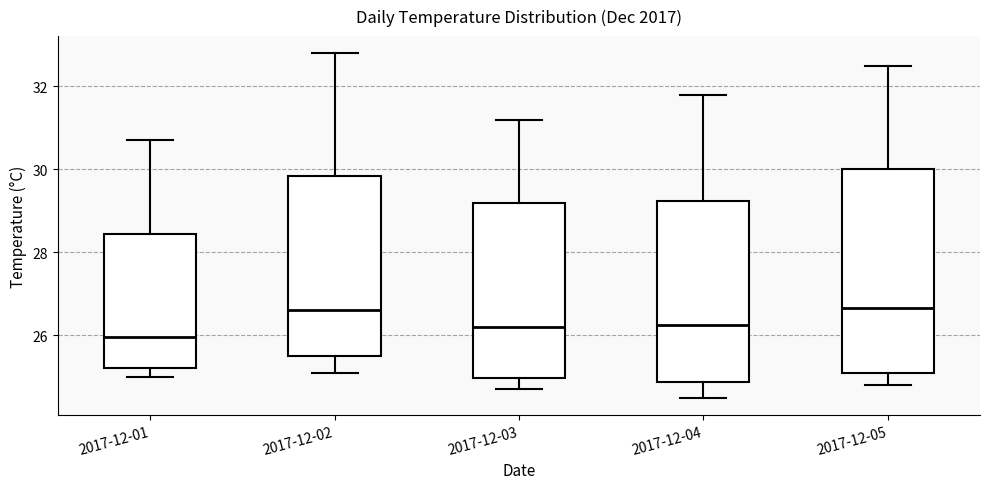

Reading left to right, transcribe this box plot: for each box, give where its median line is, the range the box spans, and where its two whiskers end, as read against the y-axis. The values are not printed on the chart, so give them approximately, as read against the axis.

2017-12-01: median 26.0, box 25.2 to 28.4, whiskers 25.0 to 30.8
2017-12-02: median 26.6, box 25.6 to 29.8, whiskers 25.2 to 32.8
2017-12-03: median 26.2, box 25.0 to 29.2, whiskers 24.8 to 31.2
2017-12-04: median 26.2, box 24.8 to 29.2, whiskers 24.6 to 31.8
2017-12-05: median 26.6, box 25.2 to 30.0, whiskers 24.8 to 32.6